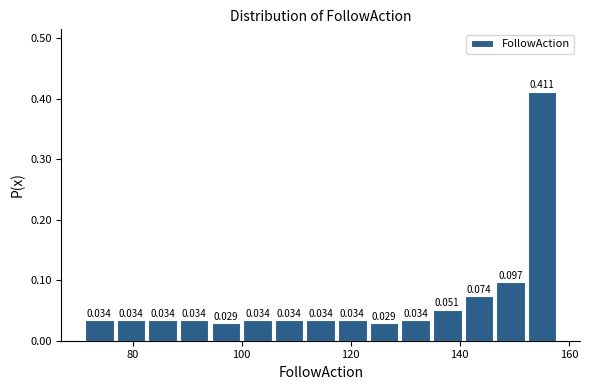

Read against the x-axis, roughly where is the centre of the tallest bar?

156